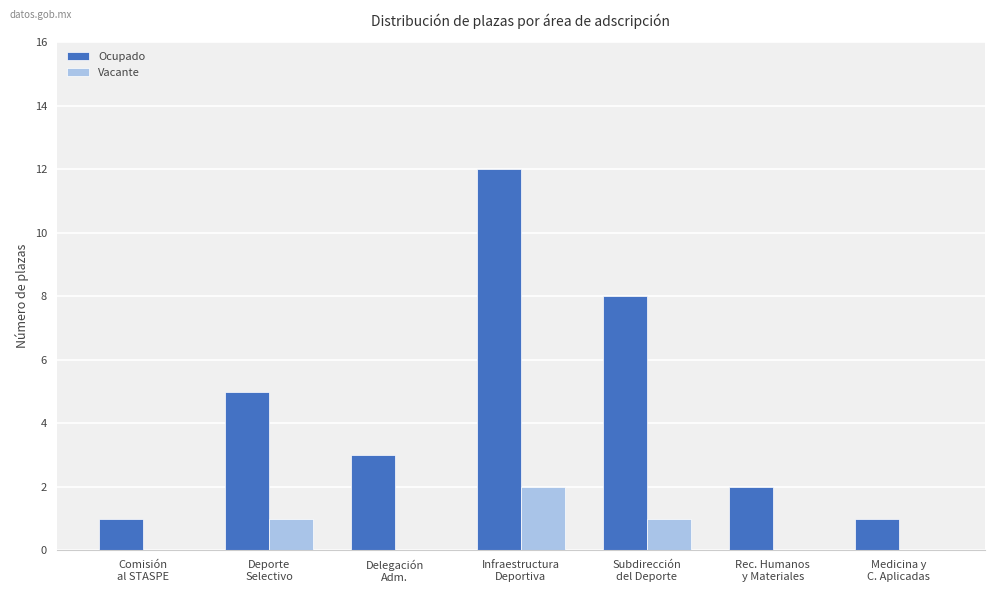

Is the value of Ocupado at Medicina y
C. Aplicadas greater than the value of Vacante at Medicina y
C. Aplicadas?

Yes